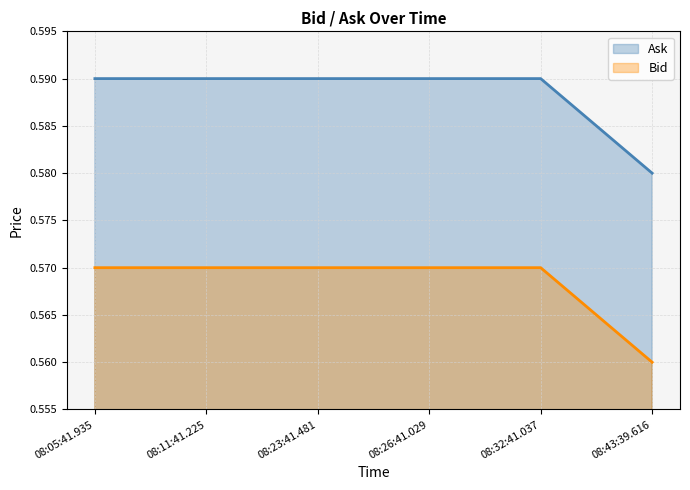

Is the value of Bid at 08:05:41.935 greater than the value of Ask at 08:43:39.616?

No